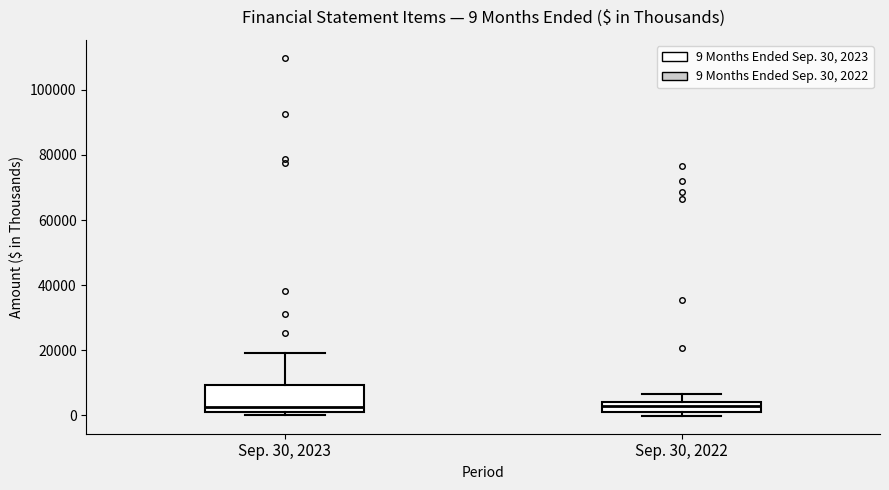

Comparing the boxes themselves (not the whiskers), which one is the tallest?

Sep. 30, 2023